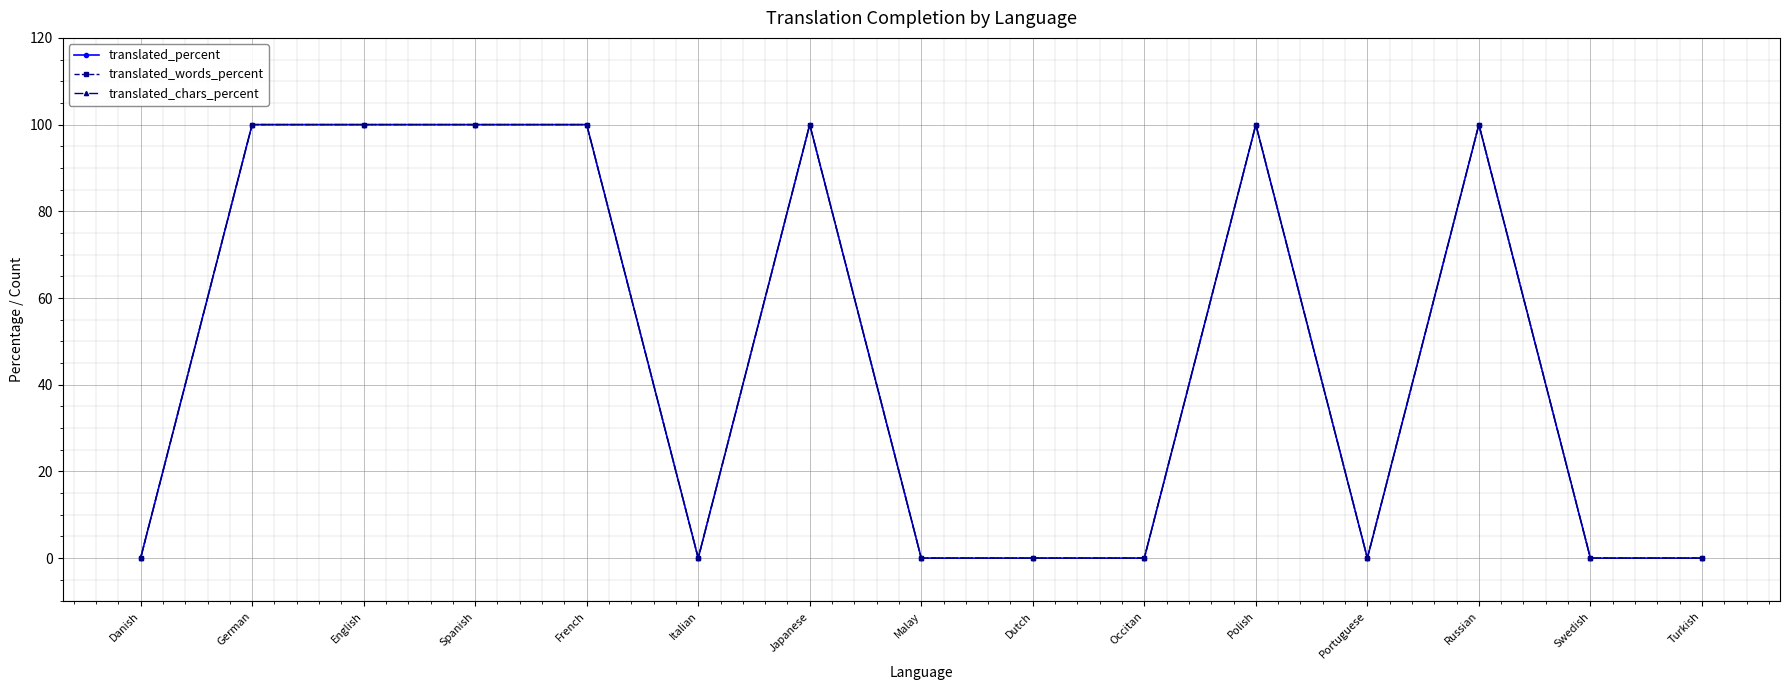

What is the label of the 1st point from the right?

Turkish